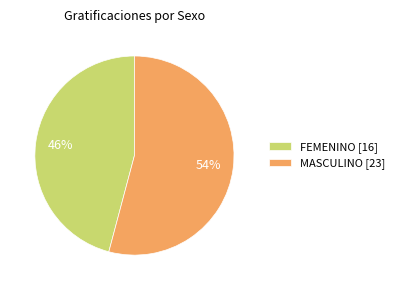

True or false: MASCULINO [23] accounts for 67% of the total.

False